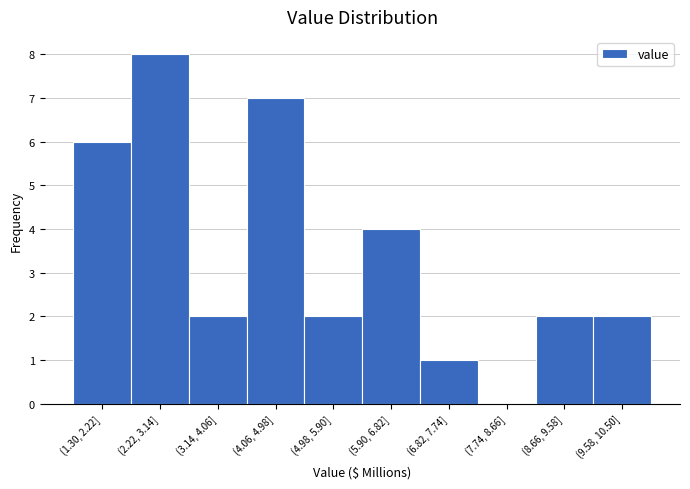

Reading right to left, what are all the values shown in this chart?

(9.58, 10.50]=2	(8.66, 9.58]=2	(7.74, 8.66]=0	(6.82, 7.74]=1	(5.90, 6.82]=4	(4.98, 5.90]=2	(4.06, 4.98]=7	(3.14, 4.06]=2	(2.22, 3.14]=8	(1.30, 2.22]=6